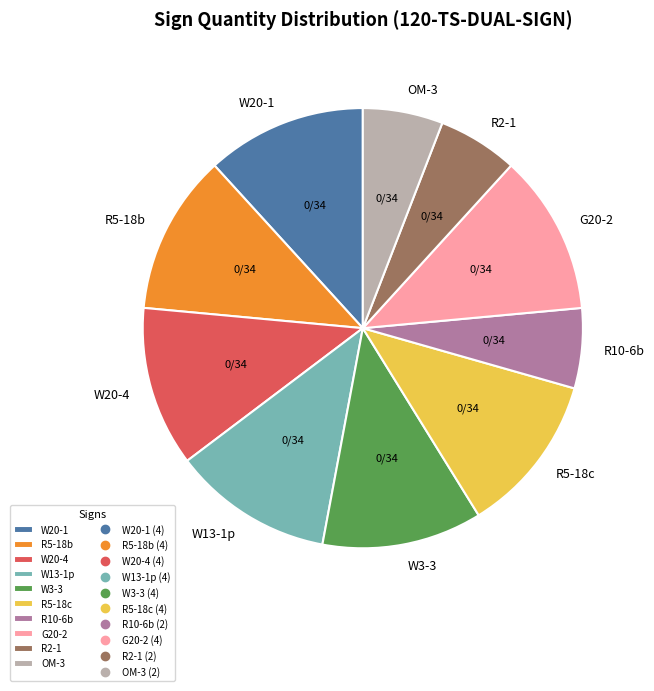

Do R10-6b and R5-18c together represent more than half of the pie?

No